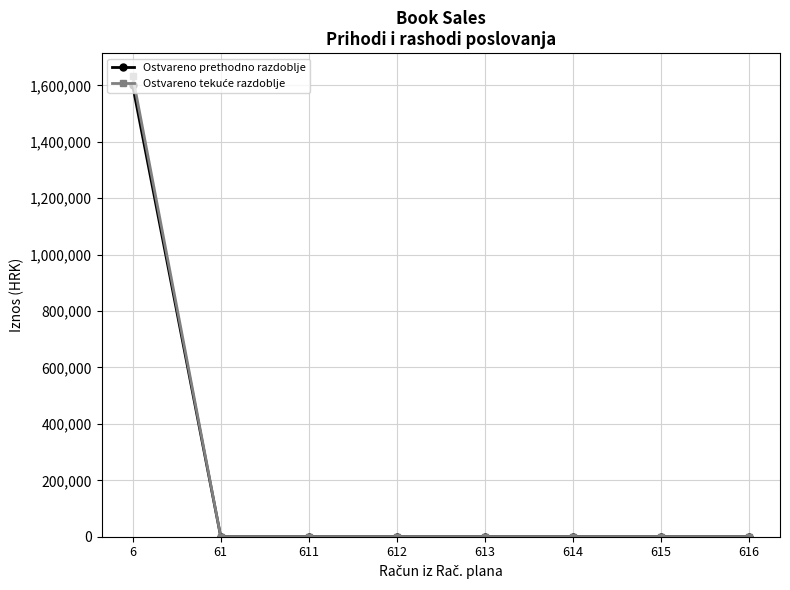

The value of Ostvareno prethodno razdoblje at 614 is -759794.3. True or false?

False